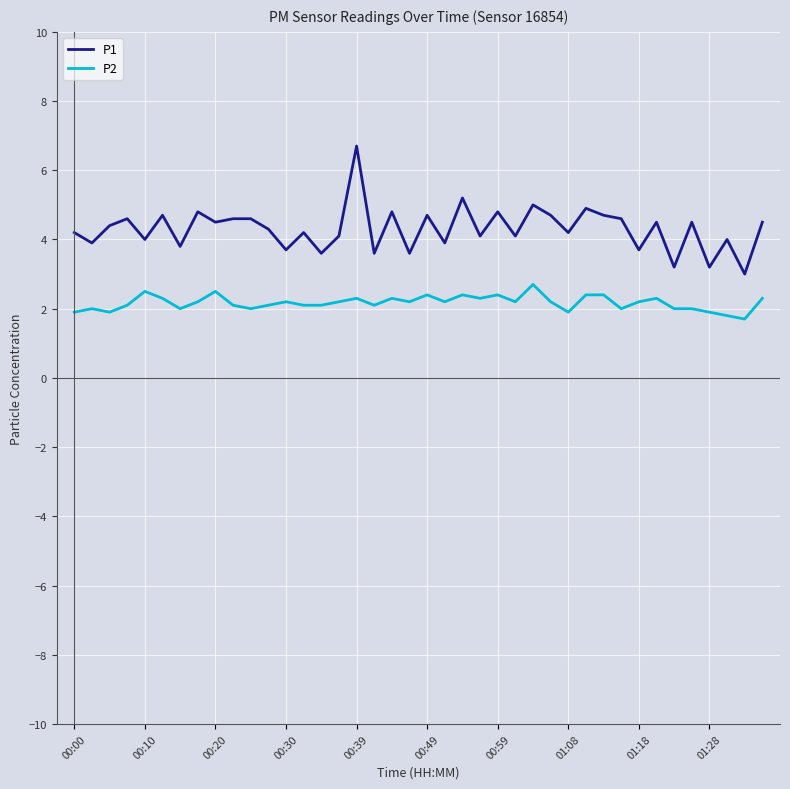

In P1, how many points are lower than both neighbors (excluding endpoints)?

16